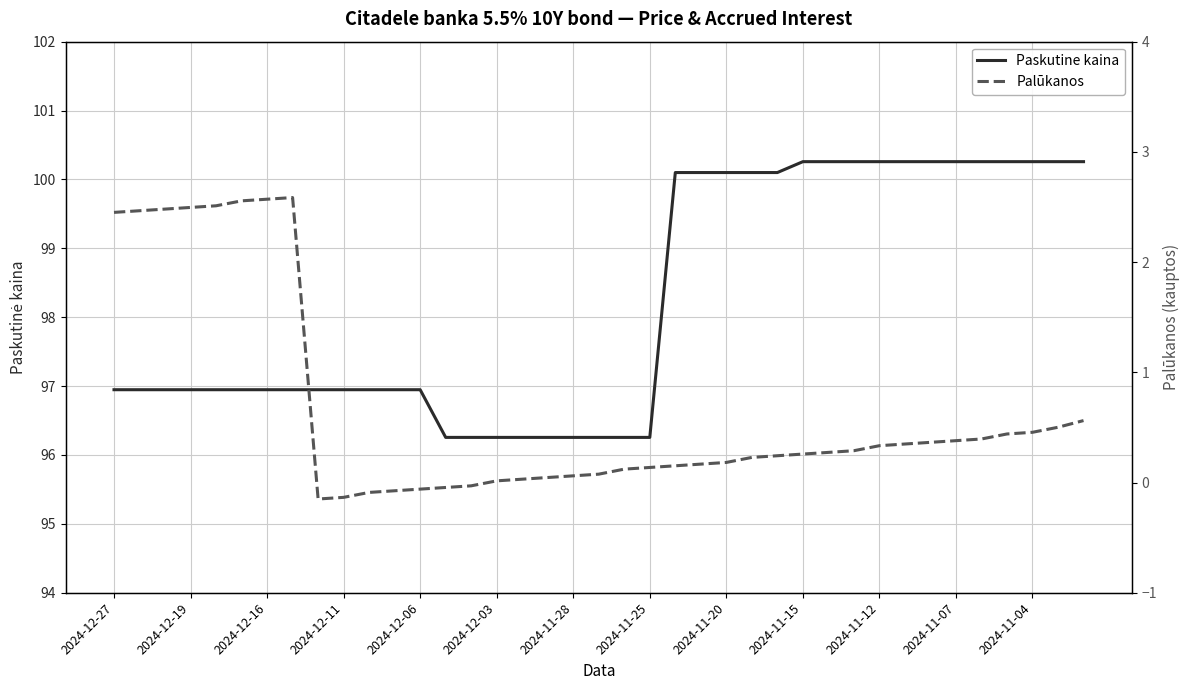

What is the difference between the highest and lowest values at 34?

99.9